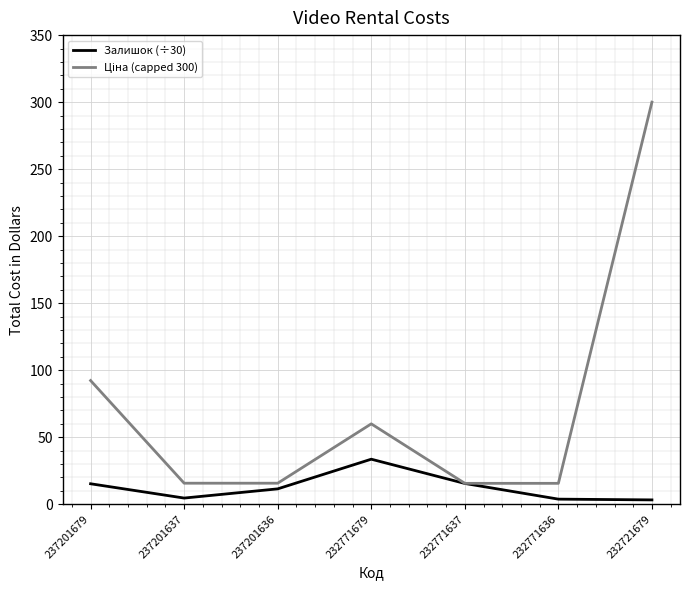

What is the approximate value of Залишок (÷30) at 232771637?

15.5